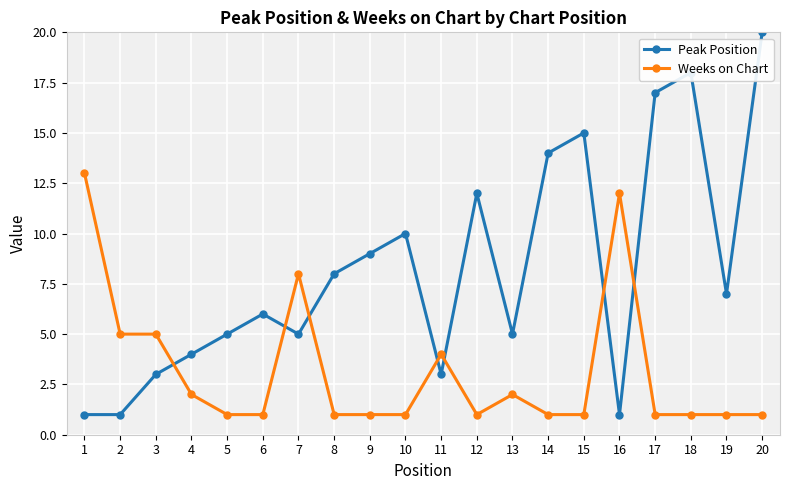

Which series ends up on top after the final intersection of Peak Position and Weeks on Chart?

Peak Position